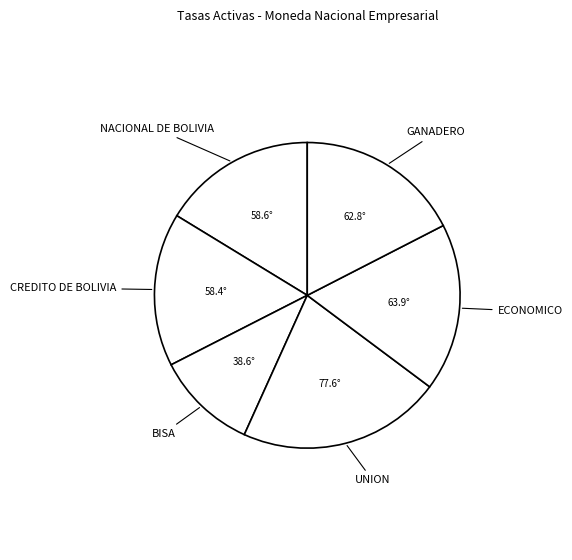

Is ECONOMICO the majority of the pie?

No